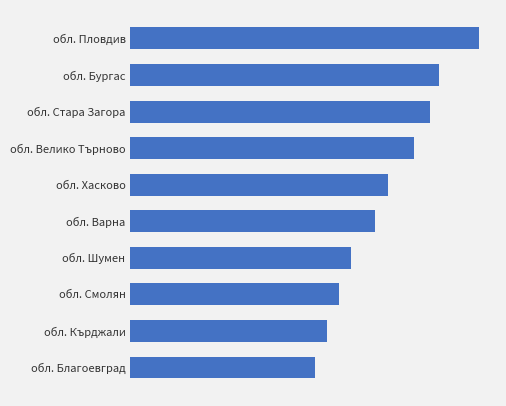

List the labels in order of value, smallest first.

обл. Благоевград, обл. Кърджали, обл. Смолян, обл. Шумен, обл. Варна, обл. Хасково, обл. Велико Търново, обл. Стара Загора, обл. Бургас, обл. Пловдив